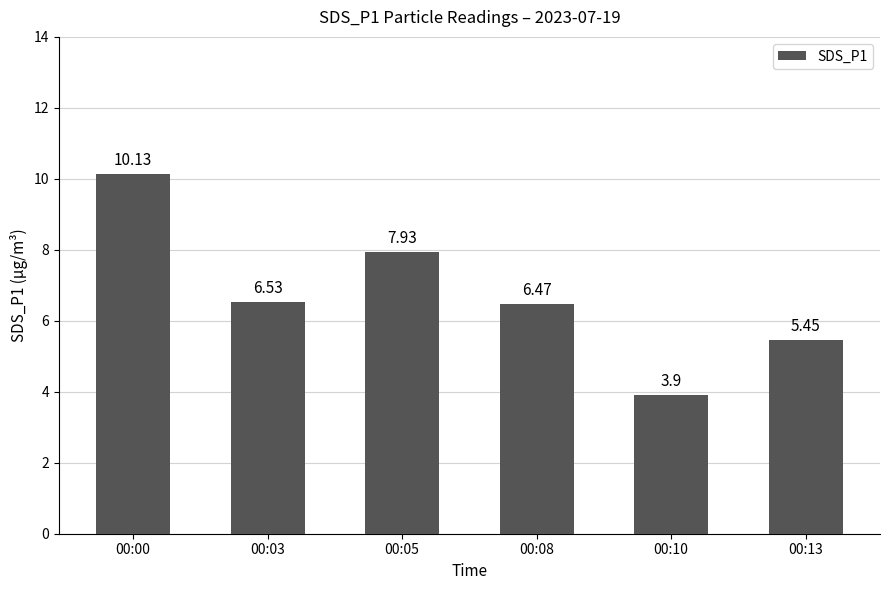

Between 00:13 and 00:10, which is larger?

00:13